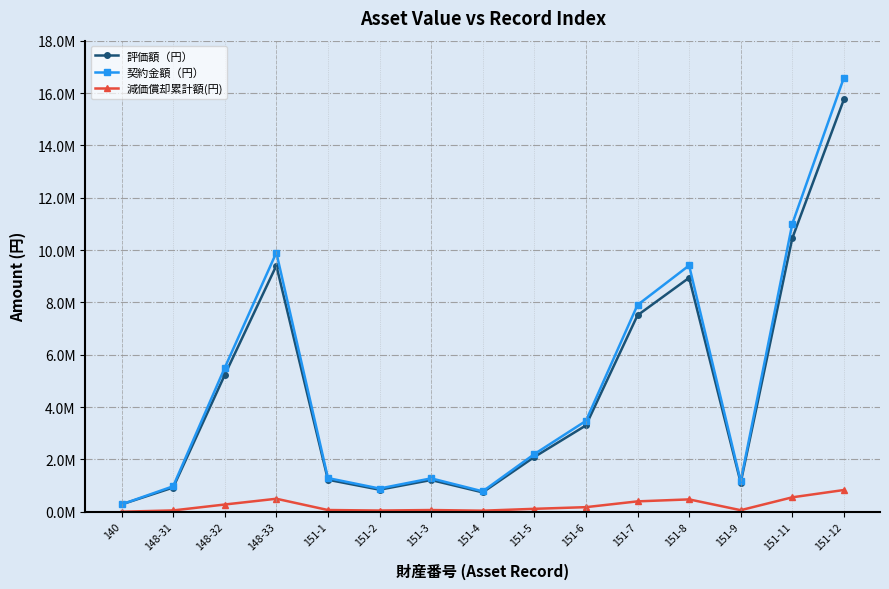

What is the value of the 減価償却累計額(円) point at the 2nd from the left?

48600